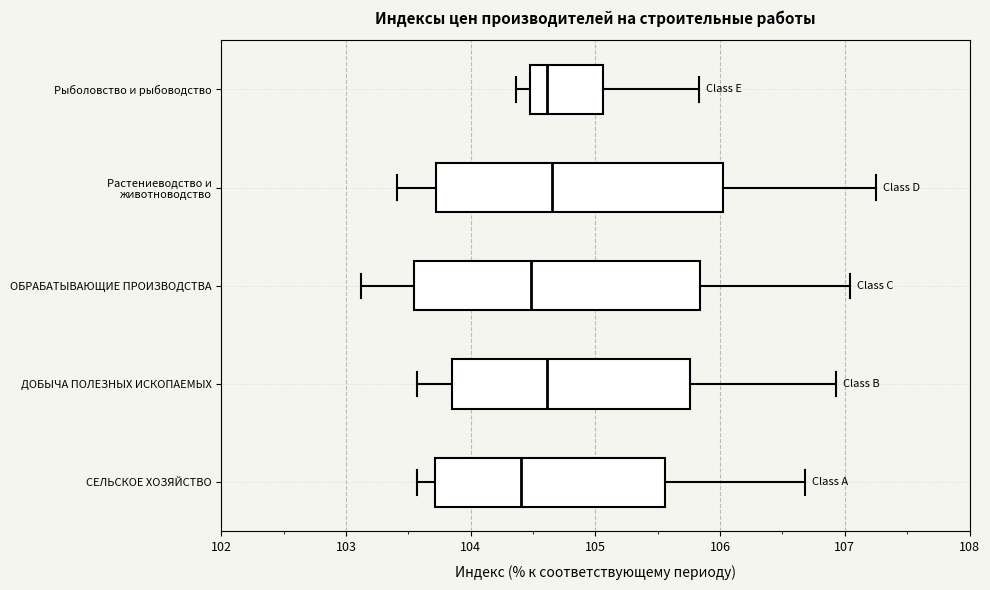

Reading bottom to top, transcribe this box plot: for each box, give where its median line is, the range the box spans, and where its two whiskers end, as read against the x-axis. The values are not printed on the chart, so give them approximately, as read against the axis.

СЕЛЬСКОЕ ХОЗЯЙСТВО: median 104.4, box 103.7 to 105.6, whiskers 103.6 to 106.7
ДОБЫЧА ПОЛЕЗНЫХ ИСКОПАЕМЫХ: median 104.6, box 103.9 to 105.8, whiskers 103.6 to 106.9
ОБРАБАТЫВАЮЩИЕ ПРОИЗВОДСТВА: median 104.5, box 103.5 to 105.8, whiskers 103.1 to 107.0
Растениеводство и животноводство: median 104.7, box 103.7 to 106.0, whiskers 103.4 to 107.3
Рыболовство и рыбоводство: median 104.6, box 104.5 to 105.1, whiskers 104.4 to 105.8